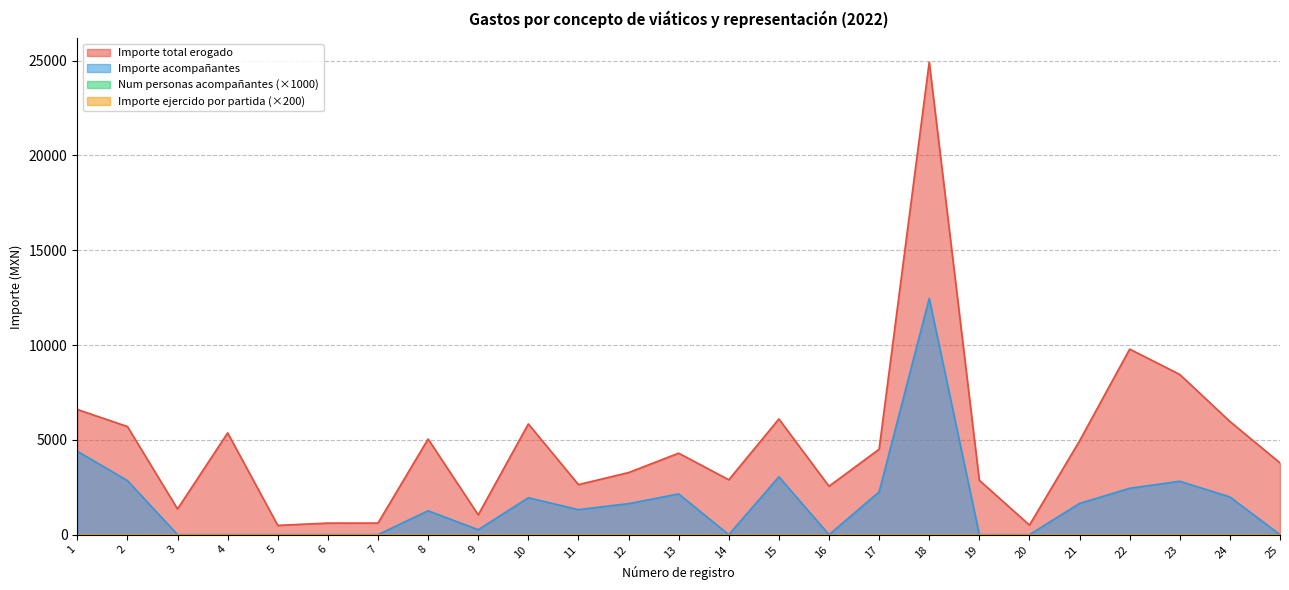

True or false: Importe acompañantes and Importe total erogado cross at least once.

False